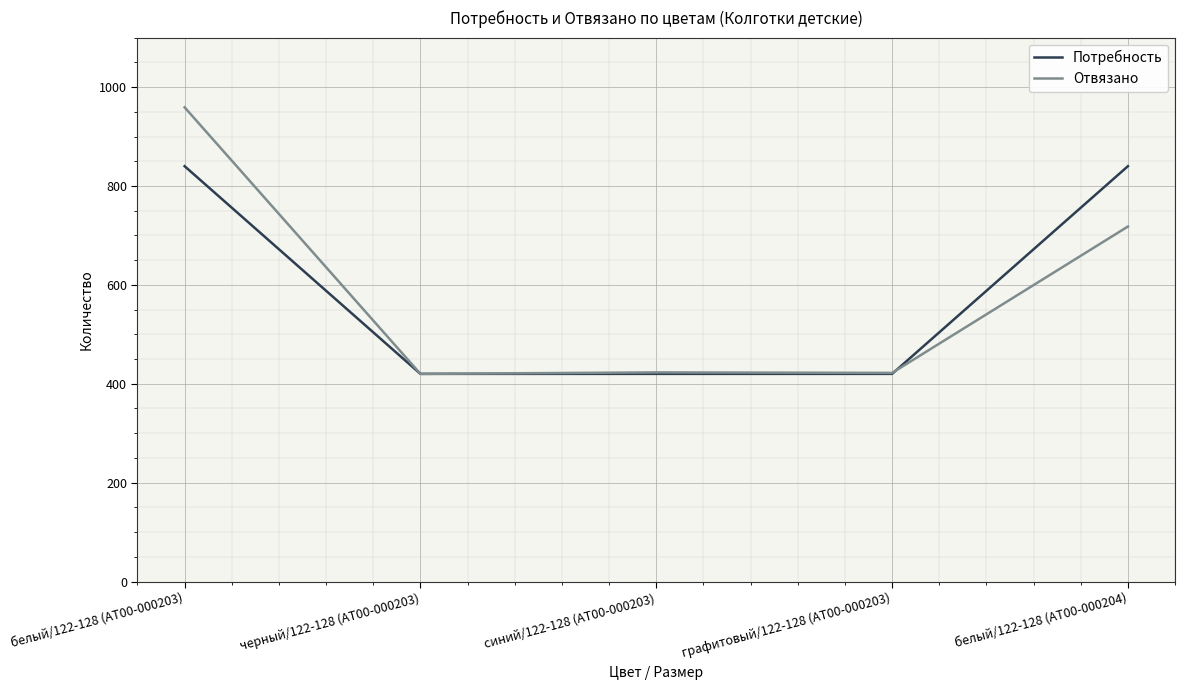

What are all the series names shown in the legend?

Потребность, Отвязано